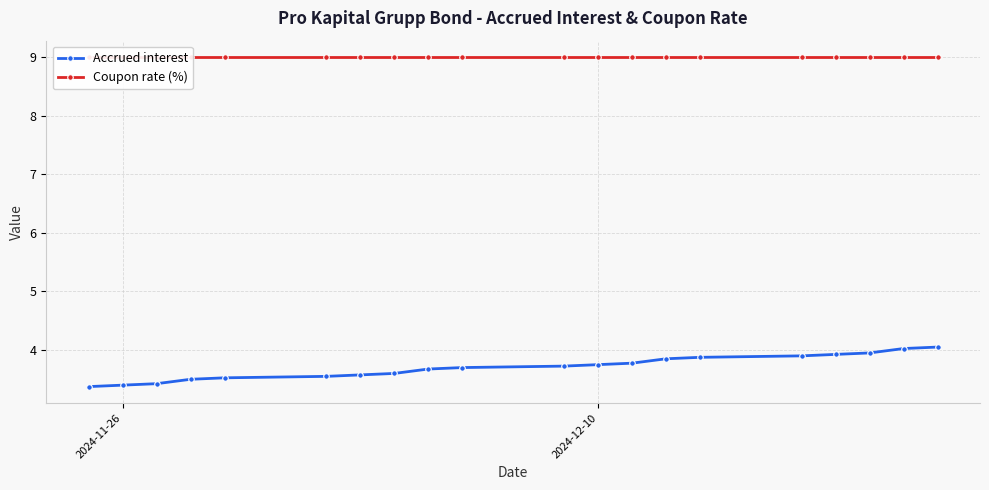

What is the value of the Coupon rate (%) point at the 11th from the left?

9.0